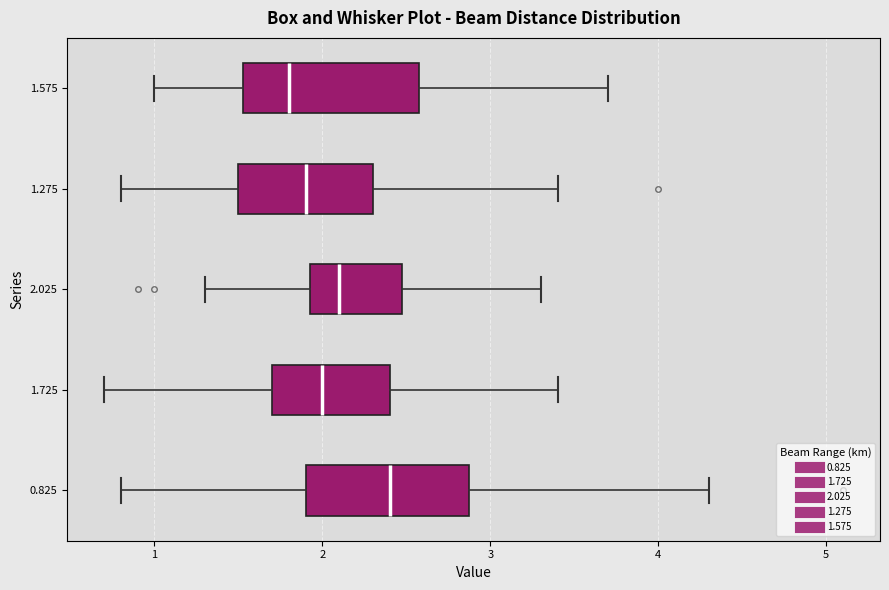

Which box's median line is the furthest to the right?

0.825